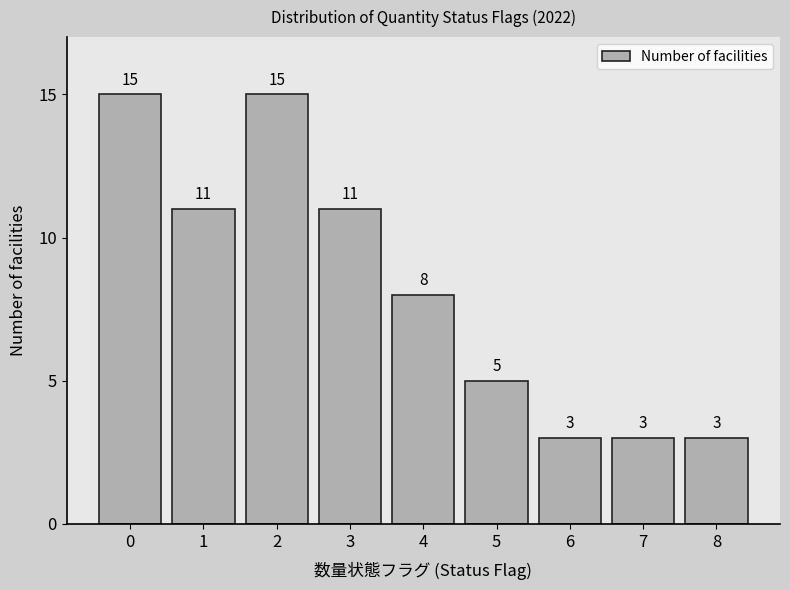

Reading left to right, extract all data points from this chart.

15	11	15	11	8	5	3	3	3